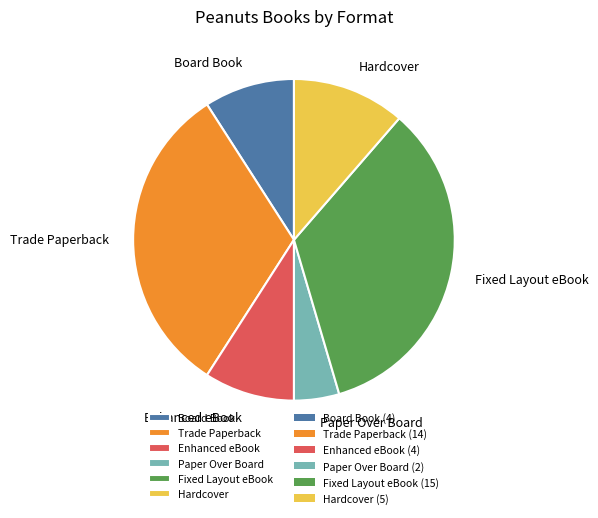

True or false: Fixed Layout eBook accounts for 45% of the total.

False